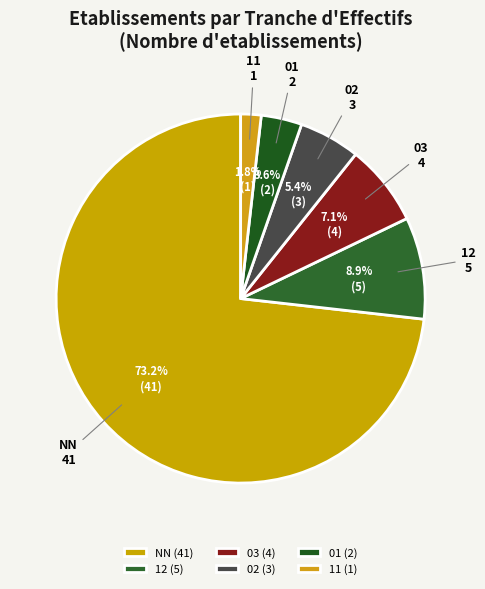

Combined, do 12 and 11 account for over 50%?

No